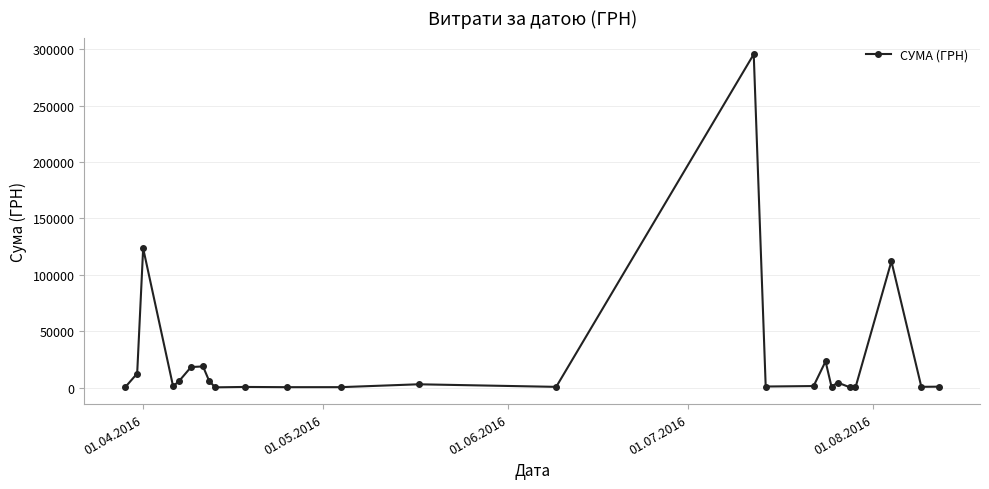

What is the greatest value displayed?

295638.6